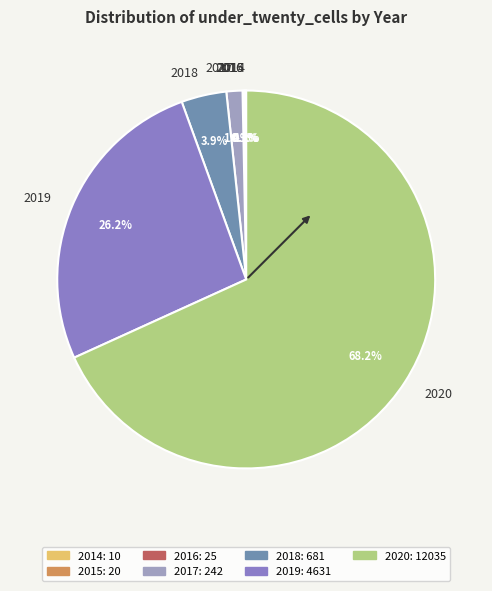

Is 2020 the majority of the pie?

Yes